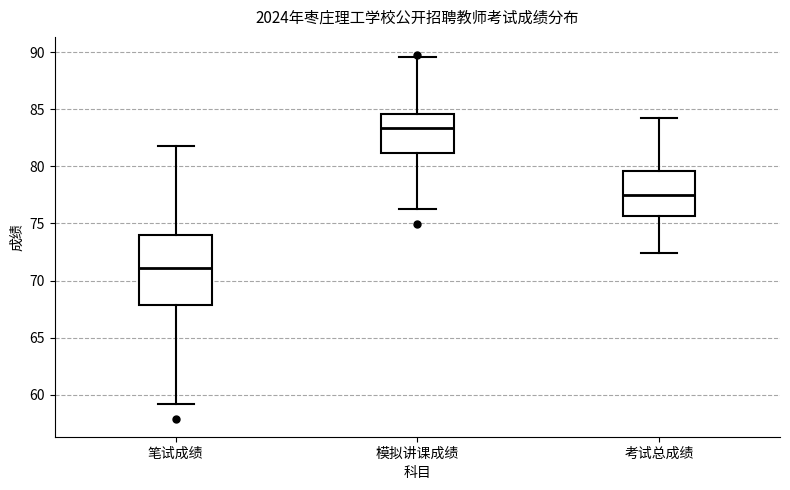

Where is the lower edge of the box for 考试总成绩 on the y-axis? The values are not printed on the chart, so give them approximately, as read against the axis.

75.5